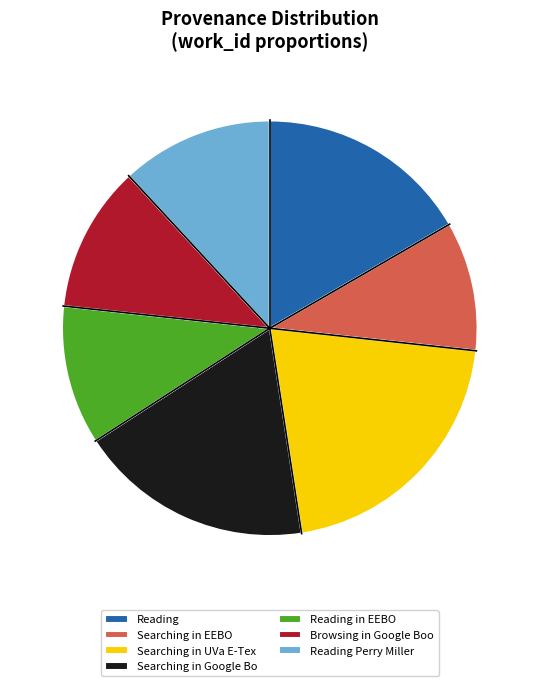

Does Reading represent more than half of the total?

No